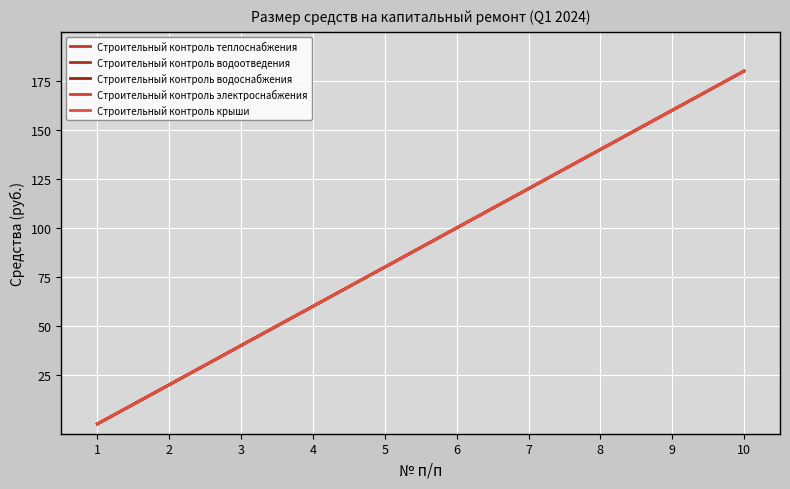

Does the chart display data point markers on the line(s)?

No